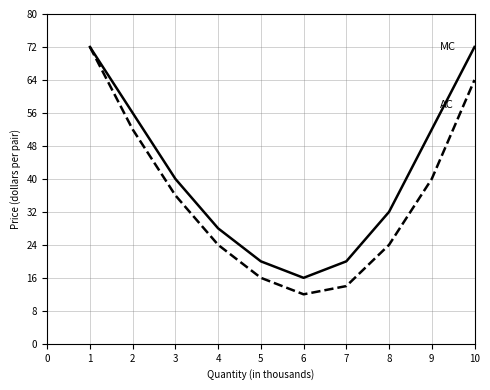

What is the total value across all series at 2?

108